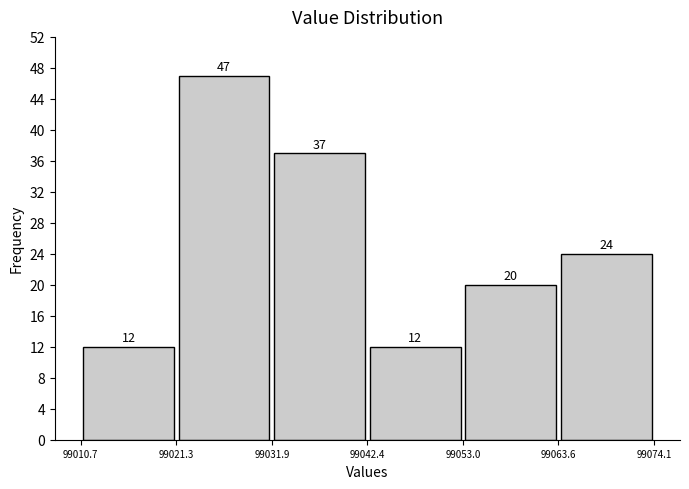

What is the height of the bar covering 99031.9 to 99042.4 on the x-axis?

37